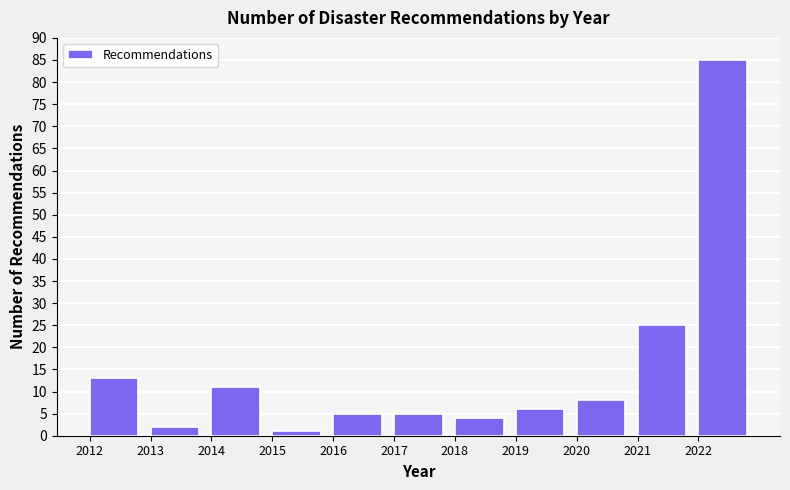

Reading left to right, transcribe this chart: for each bar, give the range it covers on the x-axis and its height. The values are not printed on the chart, so give them approximately, as read against the axis.

2012 to 2013: 13
2013 to 2014: 2
2014 to 2015: 11
2015 to 2016: 1
2016 to 2017: 5
2017 to 2018: 5
2018 to 2019: 4
2019 to 2020: 6
2020 to 2021: 8
2021 to 2022: 25
2022 to 2023: 85